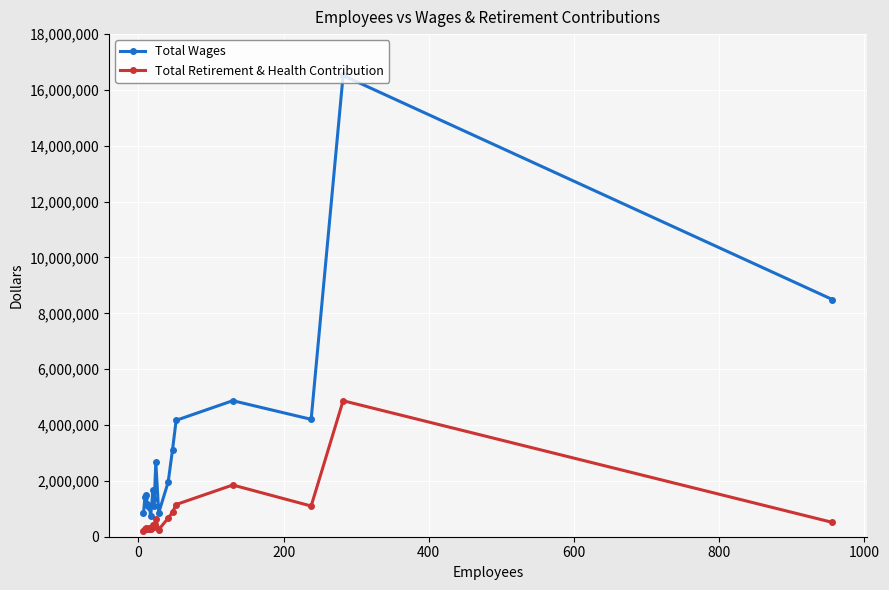

How many lines are shown in the chart?

2